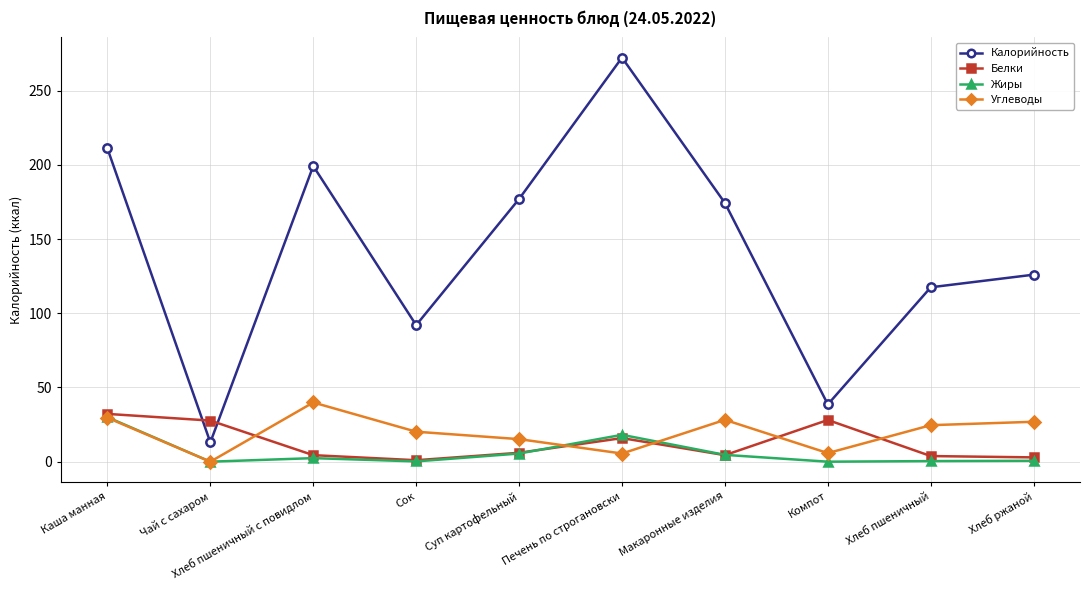

How many lines are shown in the chart?

4